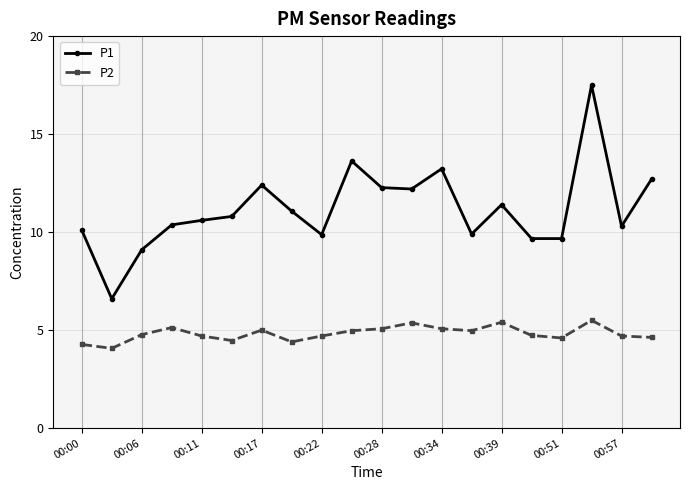

Which series has the largest total across all categories?

P1